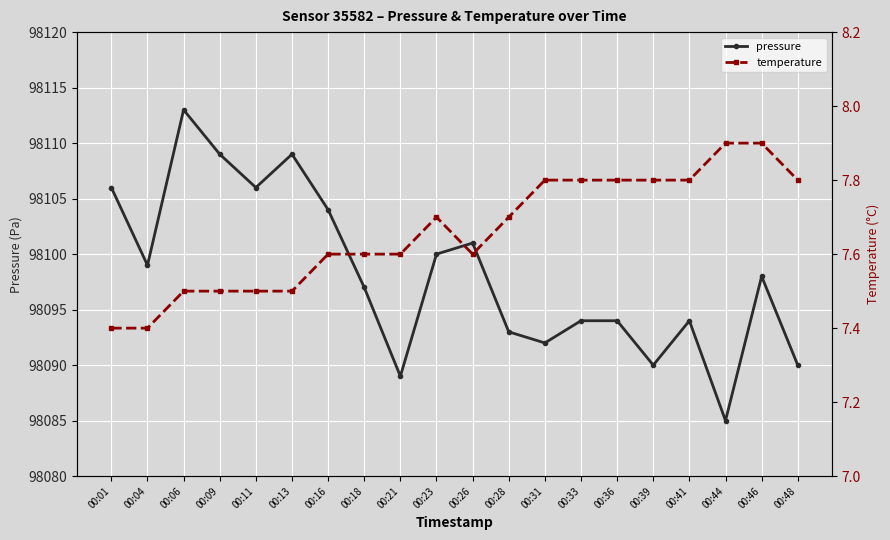

Rank the series by their average value, from lowest to highest.

temperature, pressure